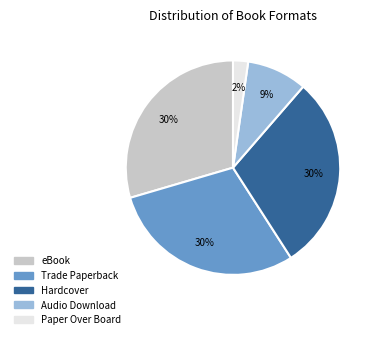

Which slice is the smallest?

Paper Over Board